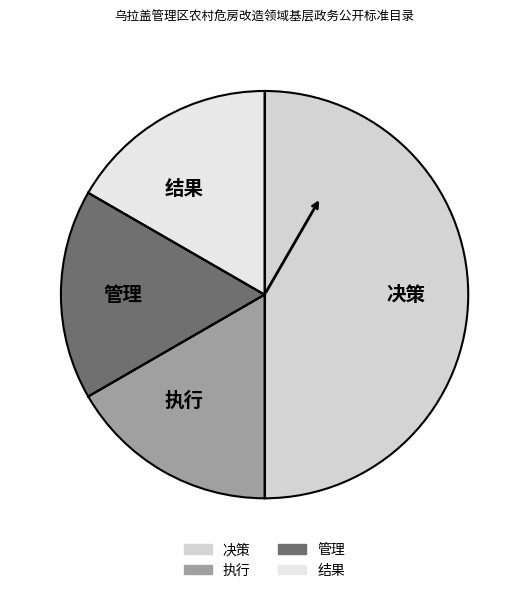

Is it true that 执行 is 17% of the pie?

True